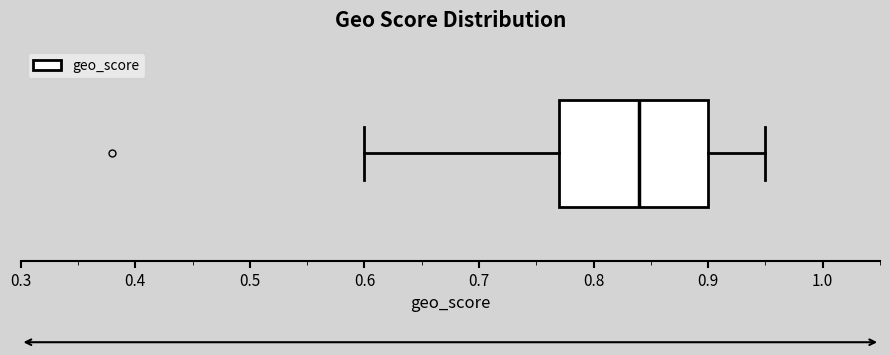

Transcribe this box plot: give where the median line is, the range the box spans, and where the two whiskers end, as read against the x-axis. The values are not printed on the chart, so give them approximately, as read against the axis.

median 0.84, box 0.77 to 0.90, whiskers 0.60 to 0.95